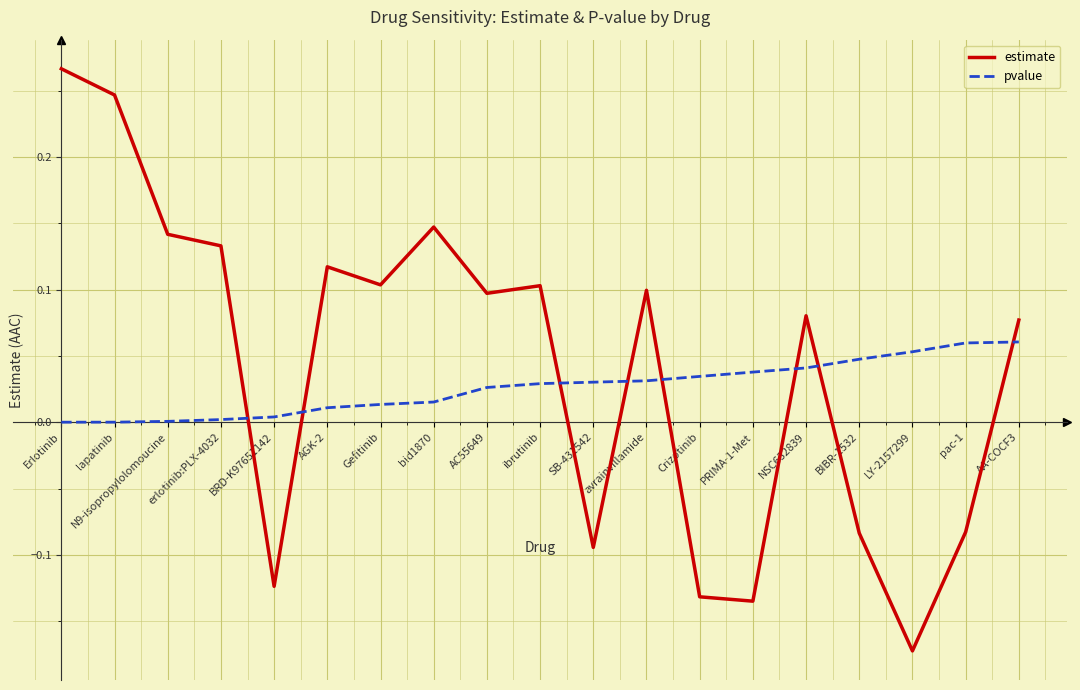

True or false: estimate has more than 0 interior local peaks.

True